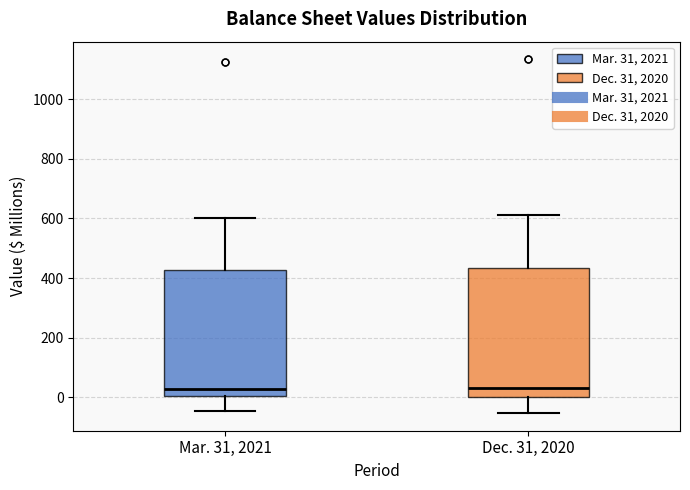

Reading left to right, read every box against the y-axis: the position of its median line, the range the box covers, and the ends of its whiskers. The values are not printed on the chart, so give them approximately, as read against the axis.

Mar. 31, 2021: median 20, box 0 to 420, whiskers -40 to 600
Dec. 31, 2020: median 40, box 0 to 440, whiskers -60 to 620